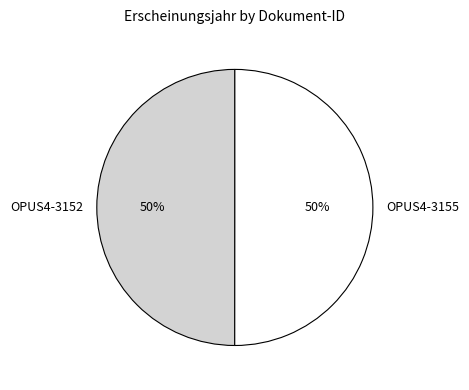

Approximately how many times larger is the value at OPUS4-3152 compared to OPUS4-3155?

1.0